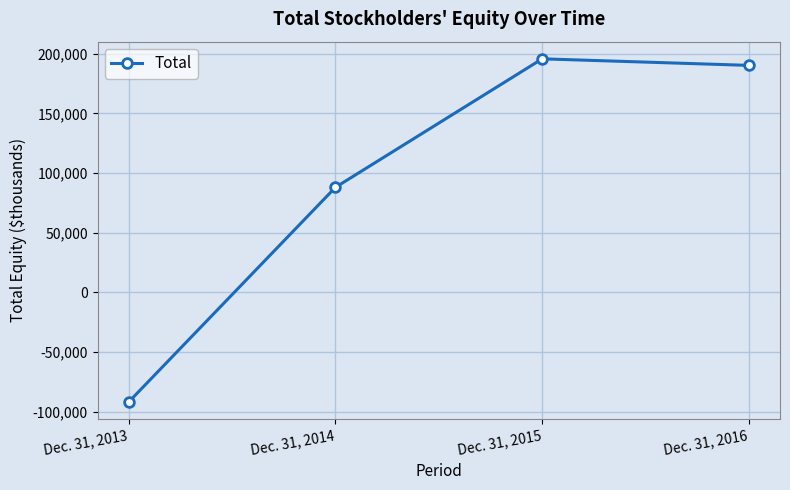

What is the maximum value shown in the chart?

195789